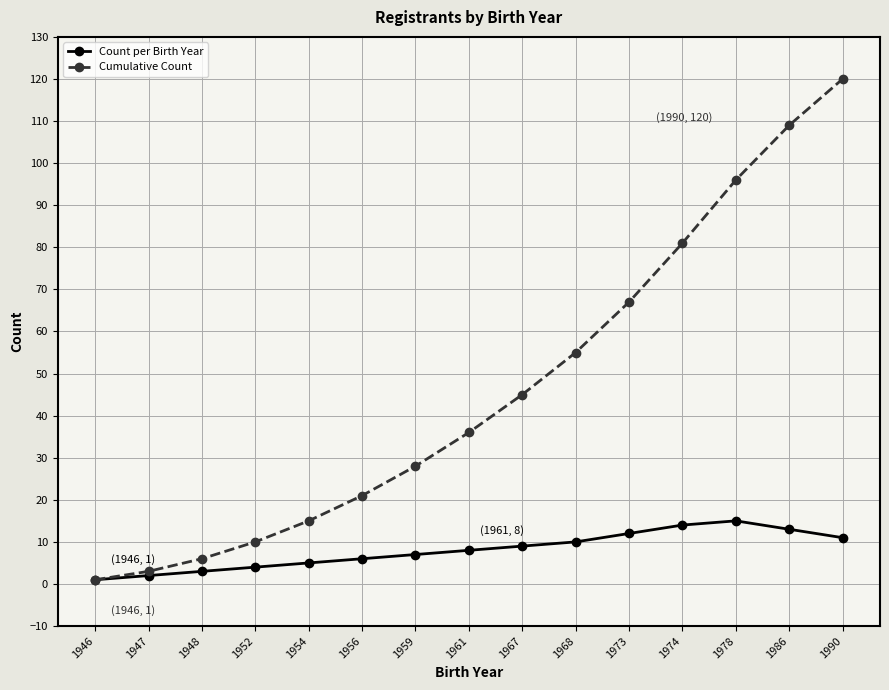

At which category is the sum across all series the highest?

1990